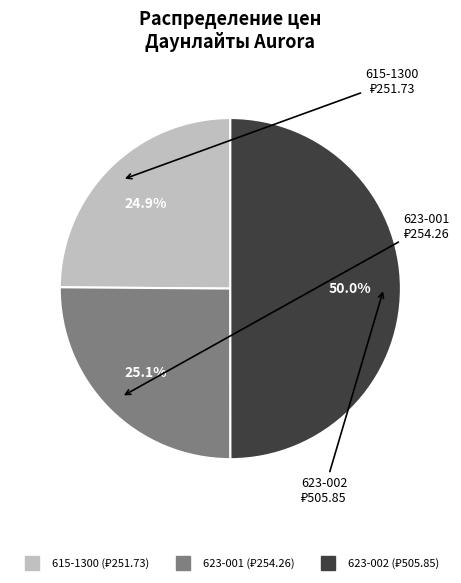

What percentage do 623-001 and 623-002 together represent?

75.1%